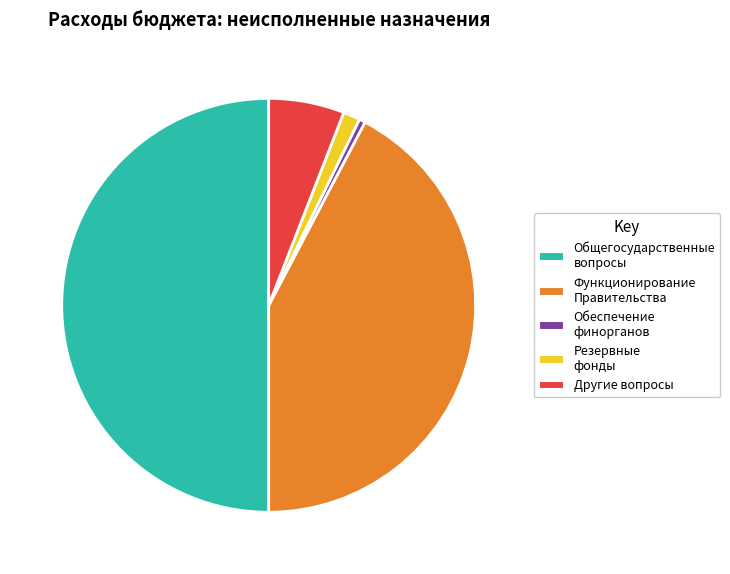

Is the sum of Общегосударственные вопросы and Функционирование Правительства greater than half?

Yes